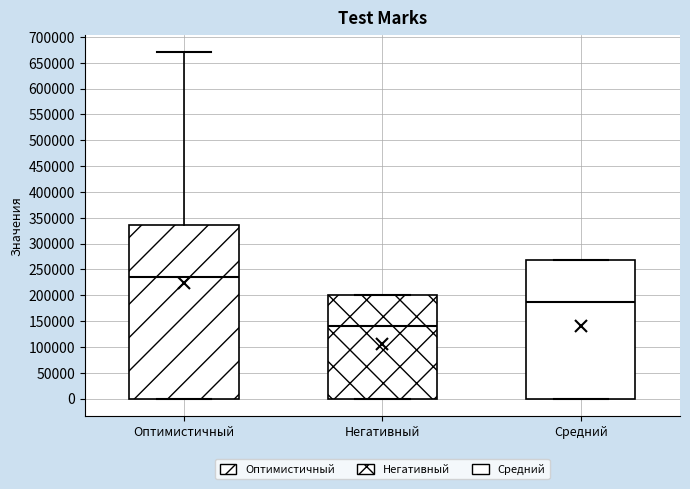

Where does the median line of the box for Средний sit on the y-axis? The values are not printed on the chart, so give them approximately, as read against the axis.

190000